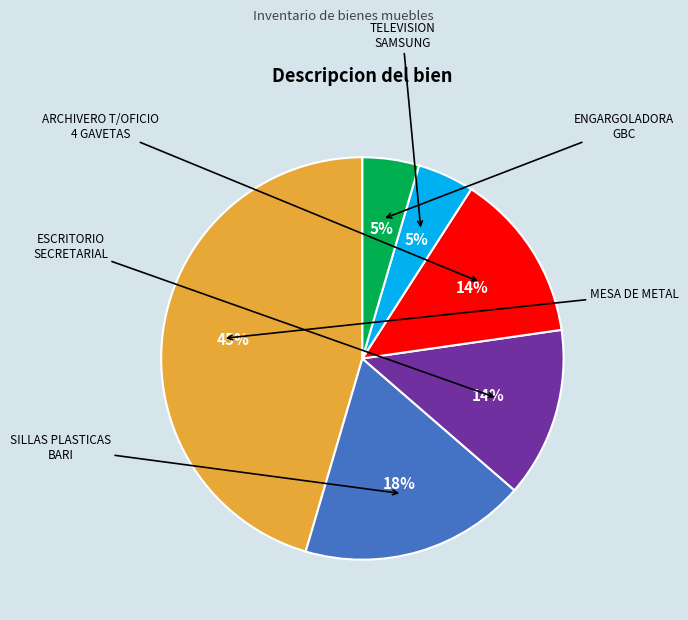

Is there any slice that represents more than half of the pie?

No